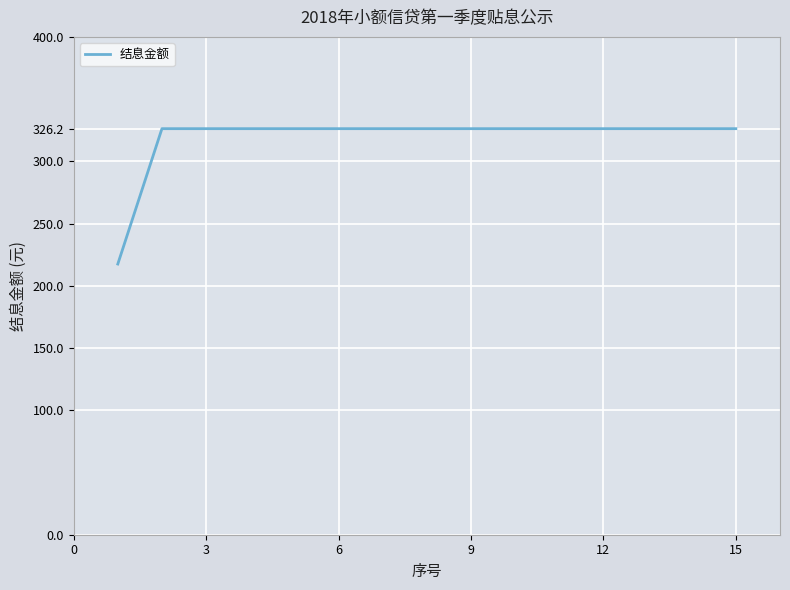

What is the smallest value displayed?

217.5